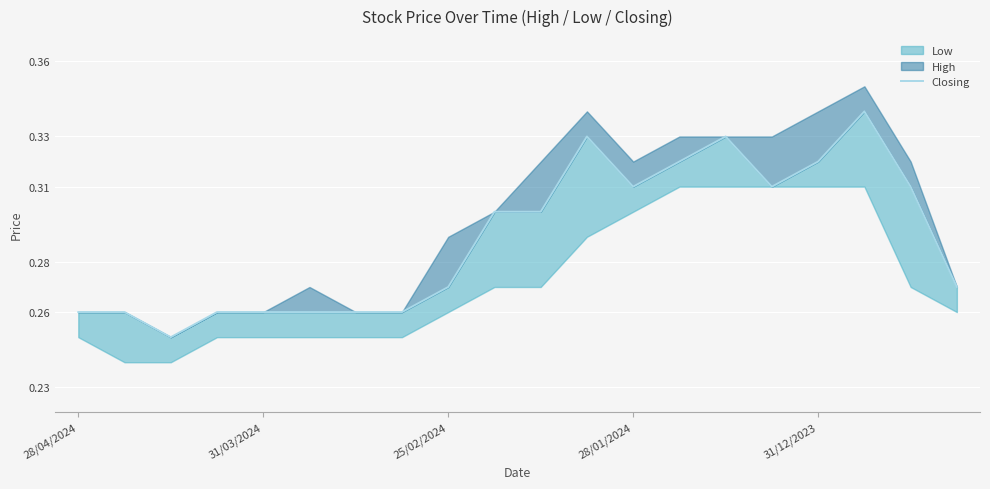

How many interior local valleys (lower than both neighbors) does the data have?

3